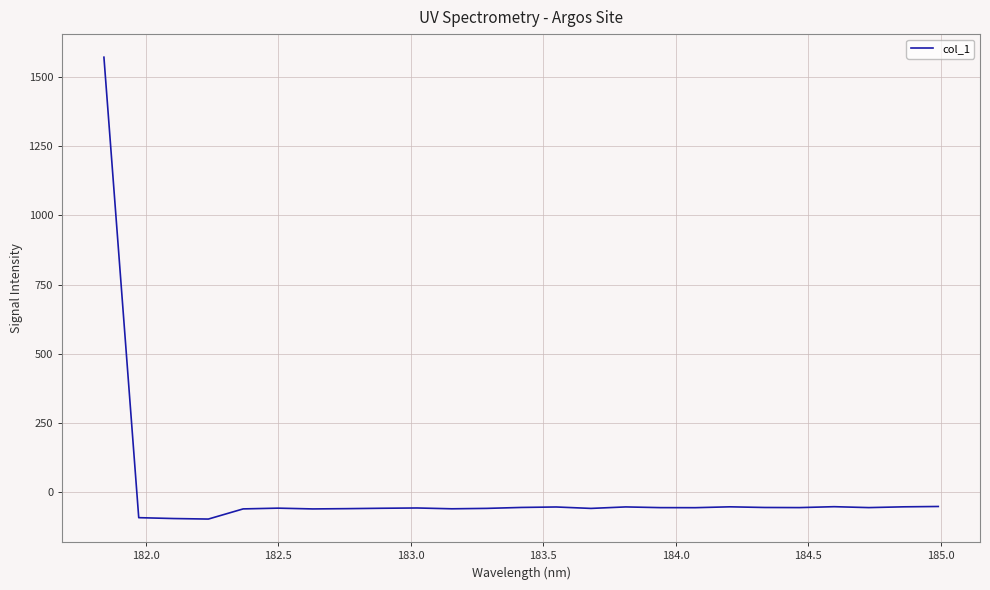

What is the greatest value displayed?

1572.3